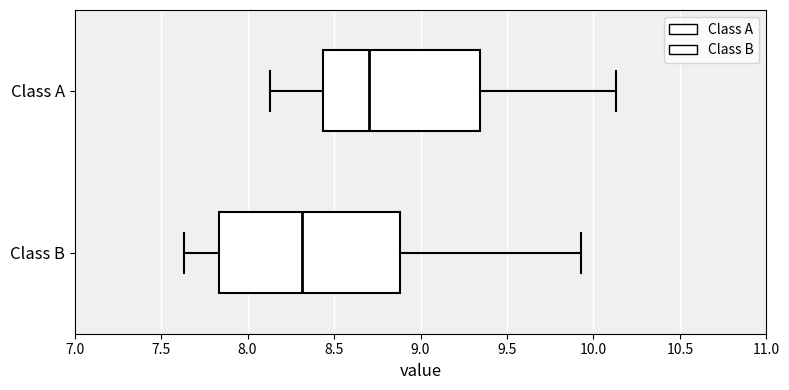

Where is the left edge of the box for Class B on the x-axis? The values are not printed on the chart, so give them approximately, as read against the axis.

7.85